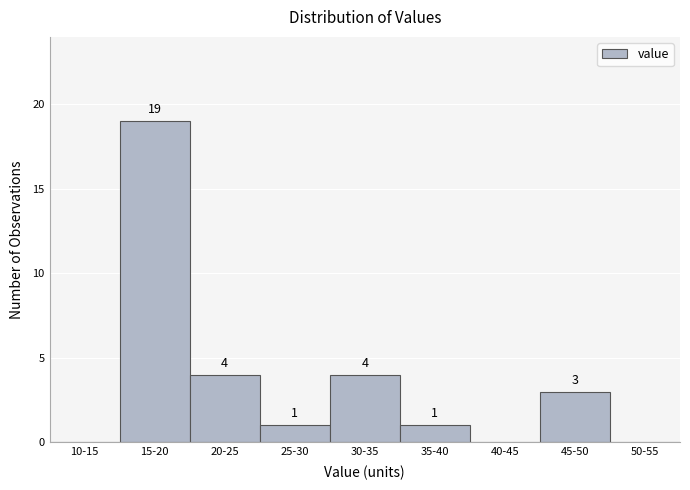

Reading left to right, extract all data points from this chart.

10-15=0	15-20=19	20-25=4	25-30=1	30-35=4	35-40=1	40-45=0	45-50=3	50-55=0